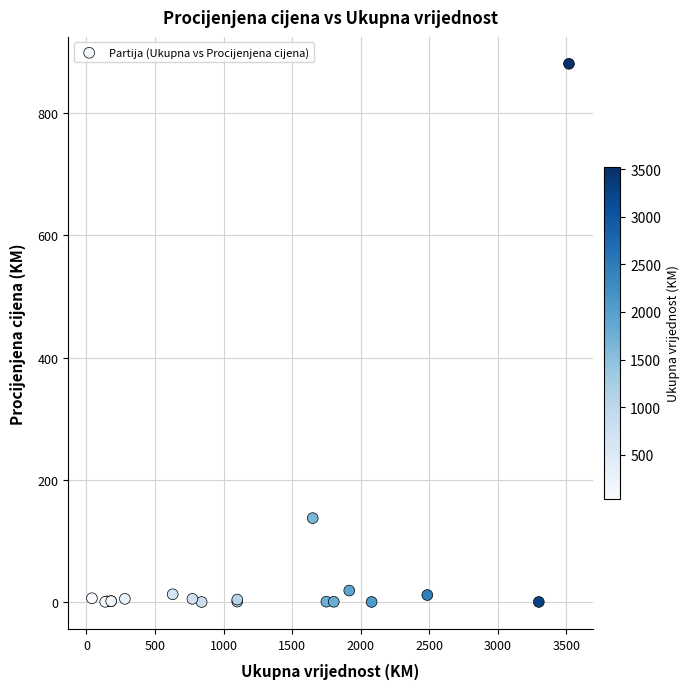

What Y value in the scatter plot is closest to 440?

137.5